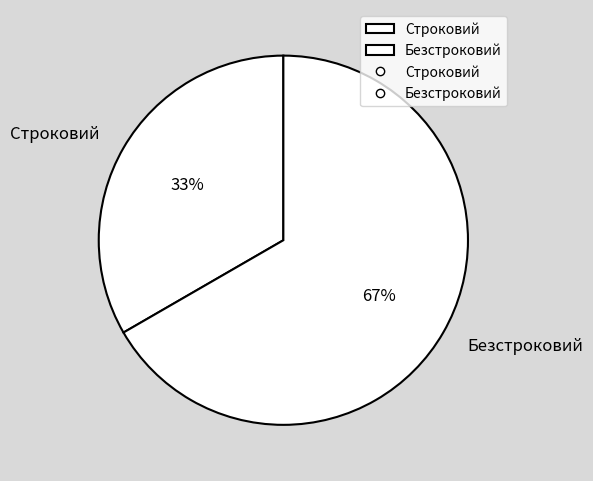

What is the ratio of the value at Безстроковий to the value at Строковий?

2.0